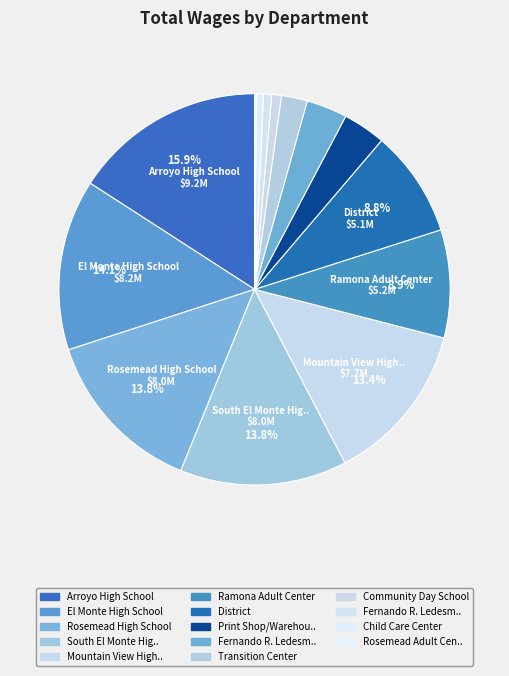

How many segments does this pie chart have?

14